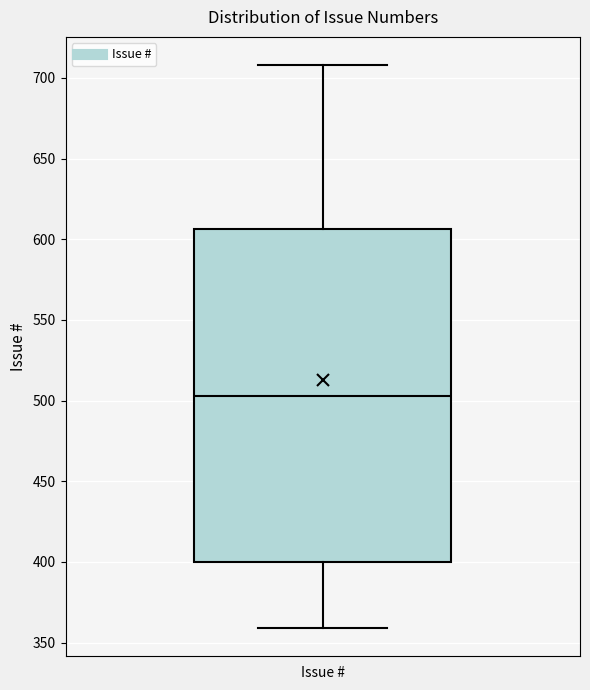

Read this box plot against the y-axis: the position of the median line, the range covered by the box, and the ends of both whiskers. The values are not printed on the chart, so give them approximately, as read against the axis.

median 505, box 400 to 605, whiskers 360 to 710